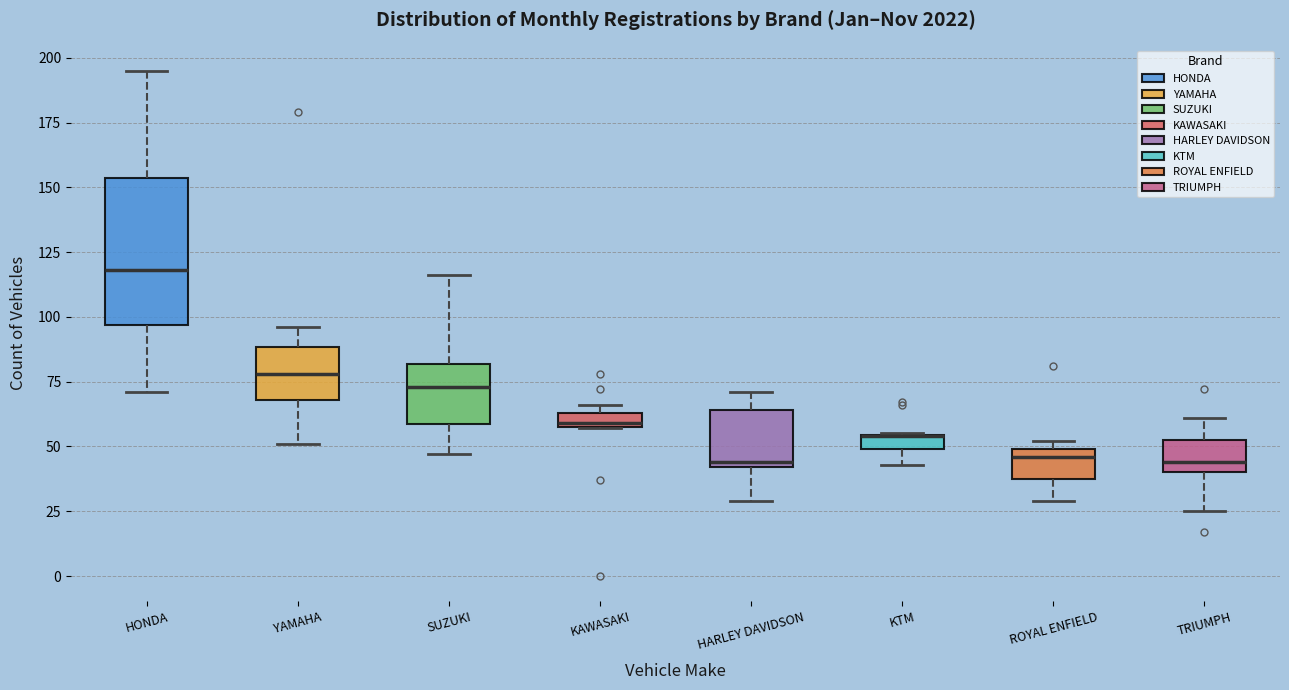

Comparing the boxes themselves (not the whiskers), which one is the tallest?

HONDA